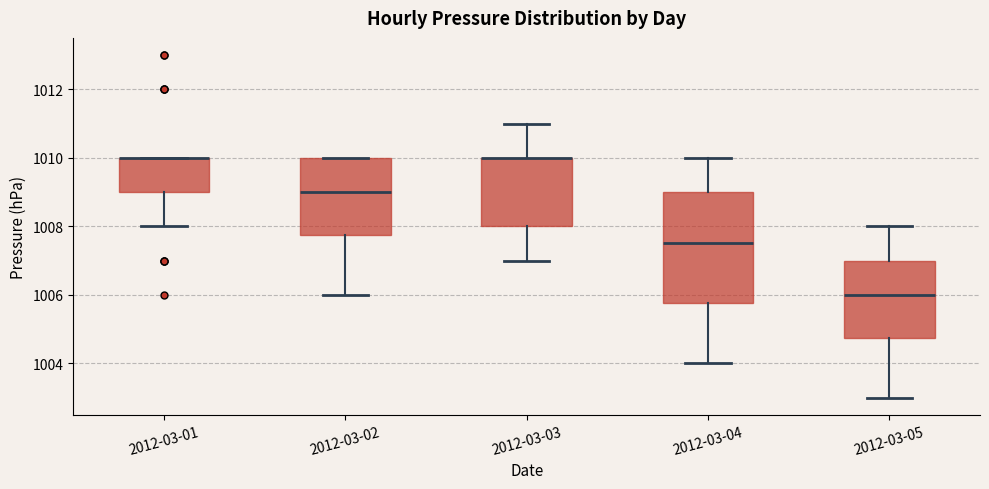

Reading left to right, read every box against the y-axis: the position of its median line, the range the box covers, and the ends of its whiskers. The values are not printed on the chart, so give them approximately, as read against the axis.

2012-03-01: median 1010.0 (drawn on the box's upper edge), box 1009.0 to 1010.0, whiskers 1008.0 to 1010.0
2012-03-02: median 1009.0, box 1007.8 to 1010.0, whiskers 1006.0 to 1010.0
2012-03-03: median 1010.0 (drawn on the box's upper edge), box 1008.0 to 1010.0, whiskers 1007.0 to 1011.0
2012-03-04: median 1007.6, box 1005.8 to 1009.0, whiskers 1004.0 to 1010.0
2012-03-05: median 1006.0, box 1004.8 to 1007.0, whiskers 1003.0 to 1008.0